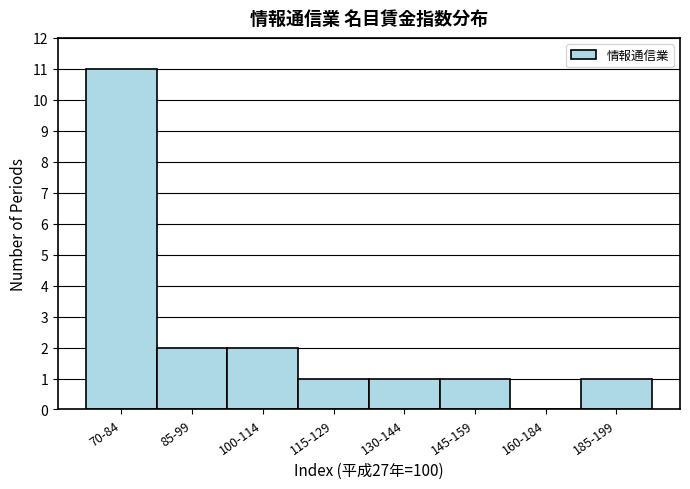

Reading left to right, list all the values displayed in this chart.

70-84=11	85-99=2	100-114=2	115-129=1	130-144=1	145-159=1	160-184=0	185-199=1